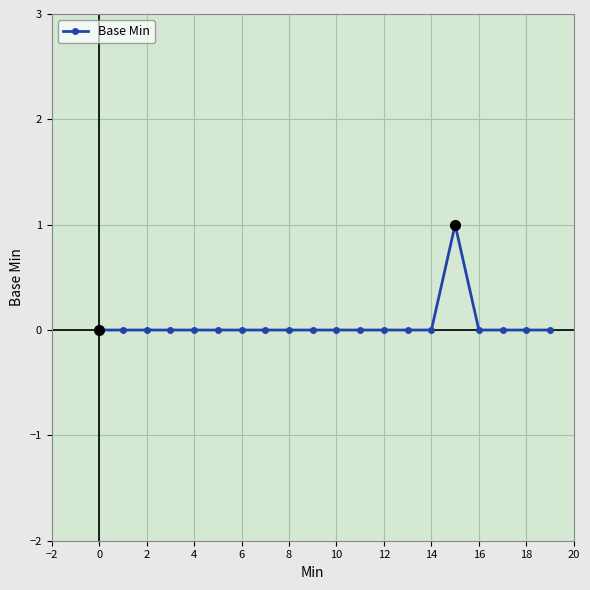

Reading left to right, transcribe all the data shown in this chart.

0	0	0	0	0	0	0	0	0	0	0	0	0	0	0	1	0	0	0	0